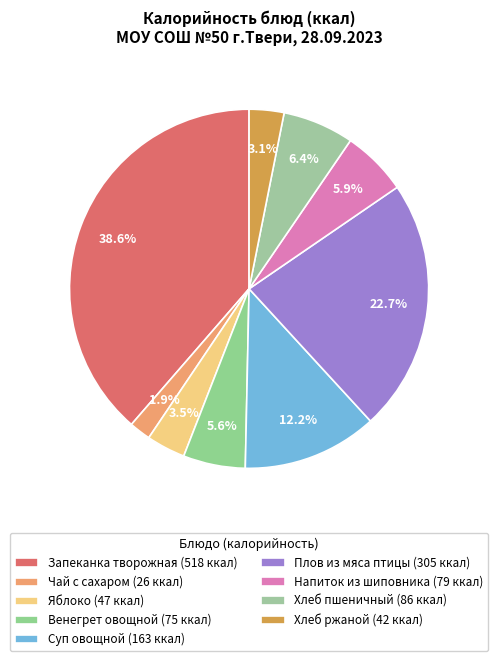

Combined, do Чай с сахаром and Запеканка творожная account for over 50%?

No